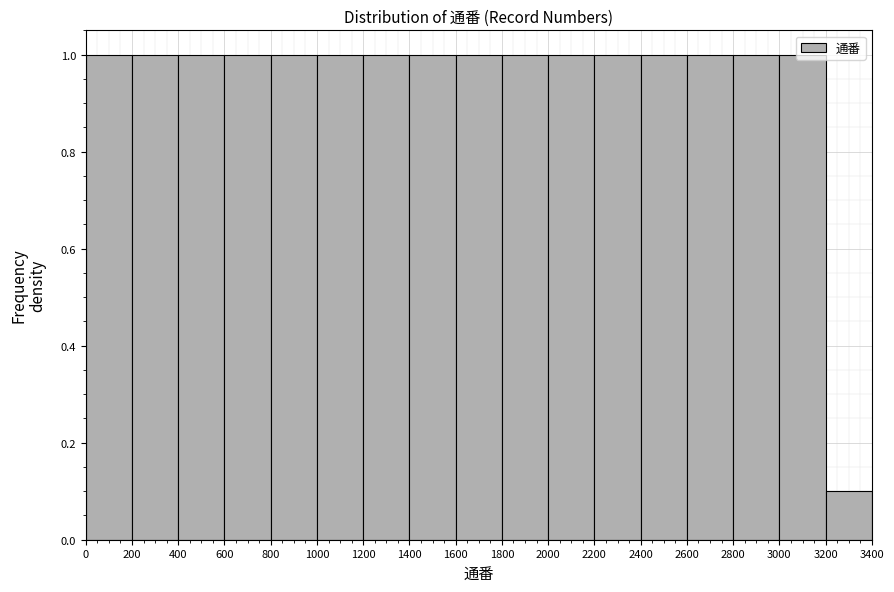

Reading left to right, list every bar in this chart as the range it spans on the x-axis followed by its height. The values are not printed on the chart, so give them approximately, as read against the axis.

0 to 200: 1.0
200 to 400: 1.0
400 to 600: 1.0
600 to 800: 1.0
800 to 1000: 1.0
1000 to 1200: 1.0
1200 to 1400: 1.0
1400 to 1600: 1.0
1600 to 1800: 1.0
1800 to 2000: 1.0
2000 to 2200: 1.0
2200 to 2400: 1.0
2400 to 2600: 1.0
2600 to 2800: 1.0
2800 to 3000: 1.0
3000 to 3200: 1.0
3200 to 3400: 0.1